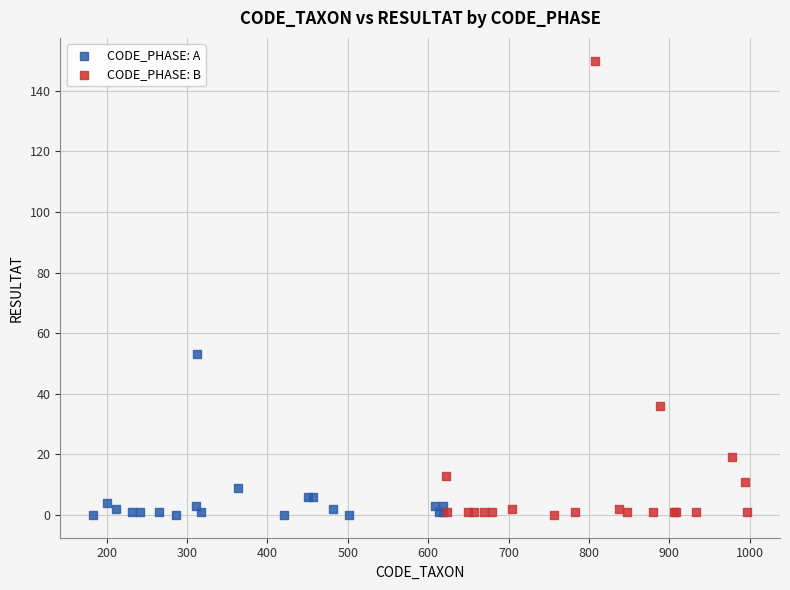

What are all the series names shown in the legend?

CODE_PHASE: A, CODE_PHASE: B